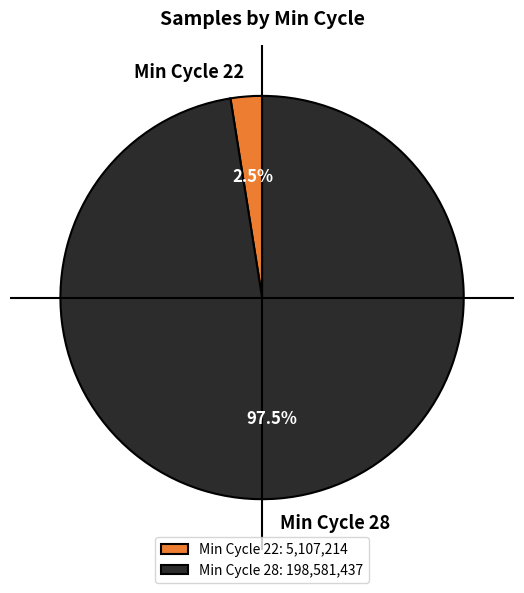

What portion of the pie excludes Min Cycle 28?

2.5%